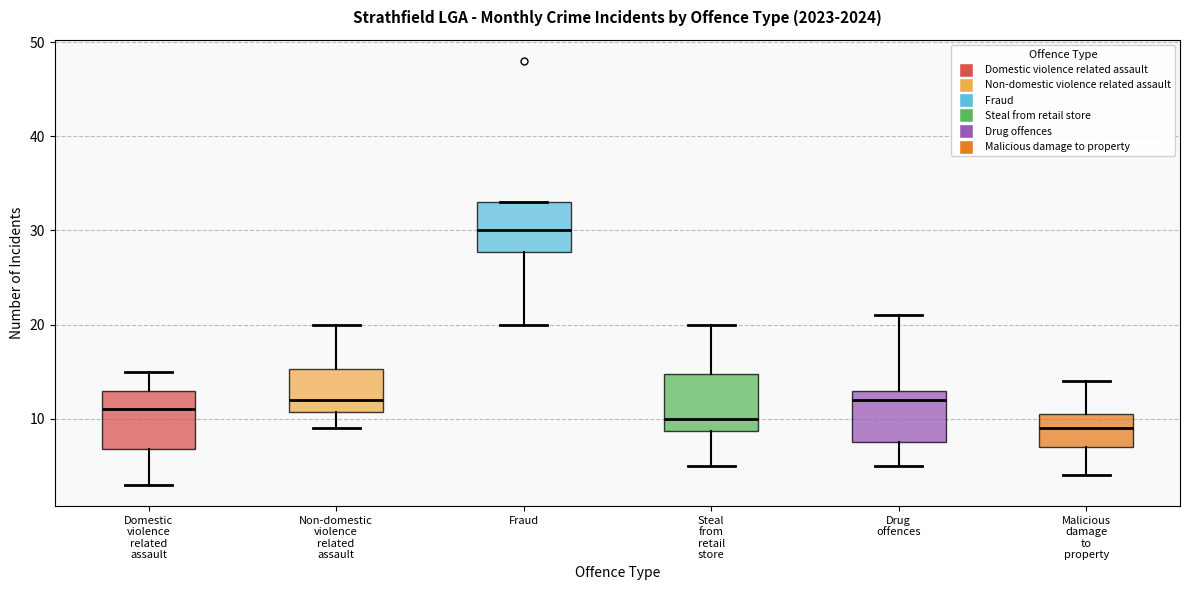

Which box's median line is the highest?

Fraud